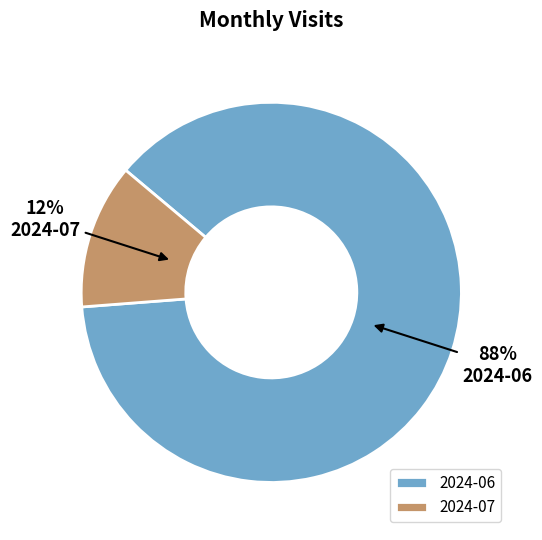

Between 2024-06 and 2024-07, which is larger?

2024-06